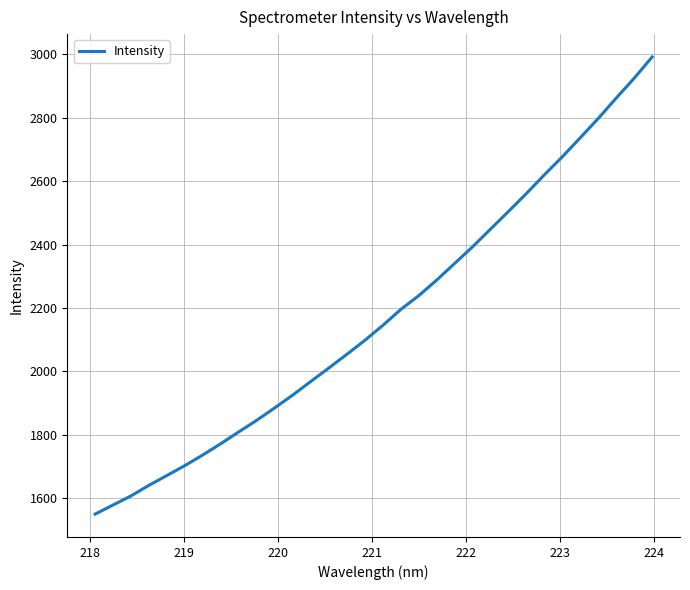

What is the greatest value displayed?

2991.2